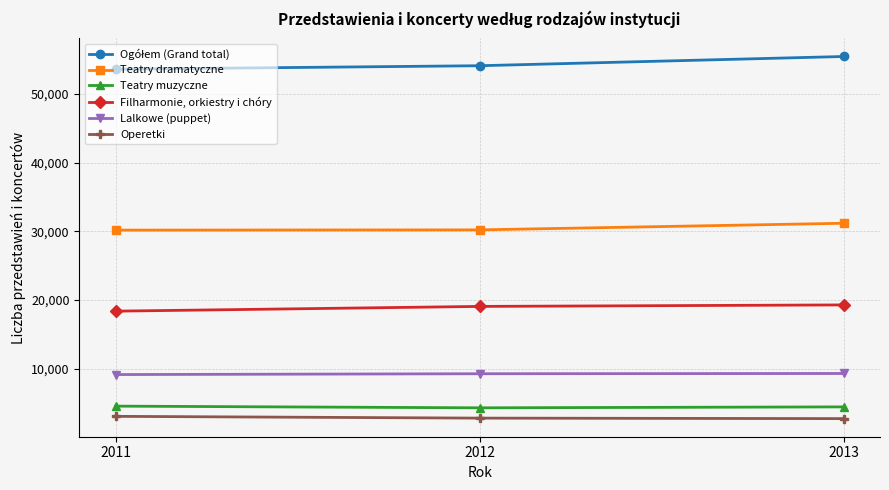

How many distinct data groups are displayed?

6